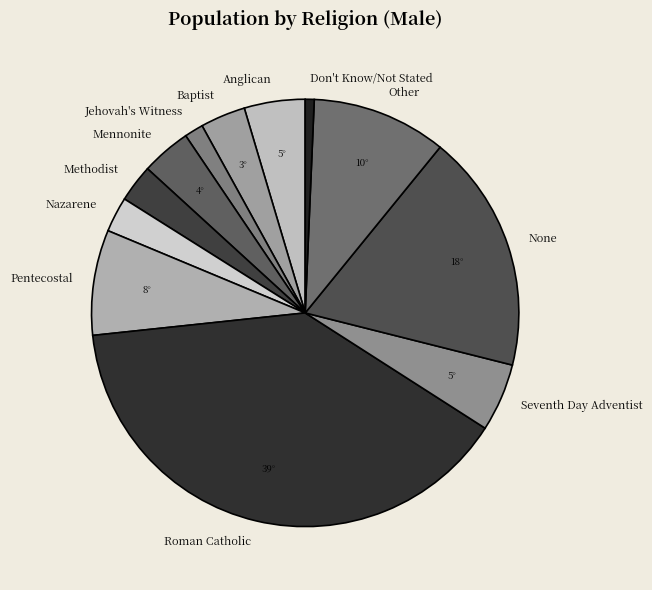

The Seventh Day Adventist slice represents 20% of the pie. True or false?

False